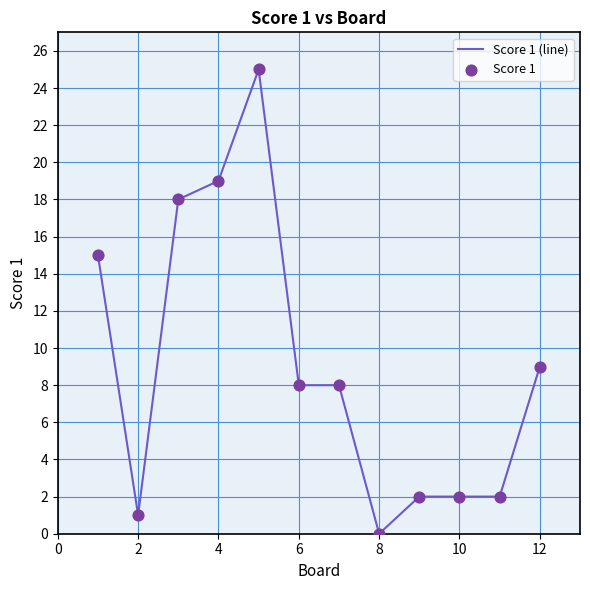

What is the greatest value displayed?

25